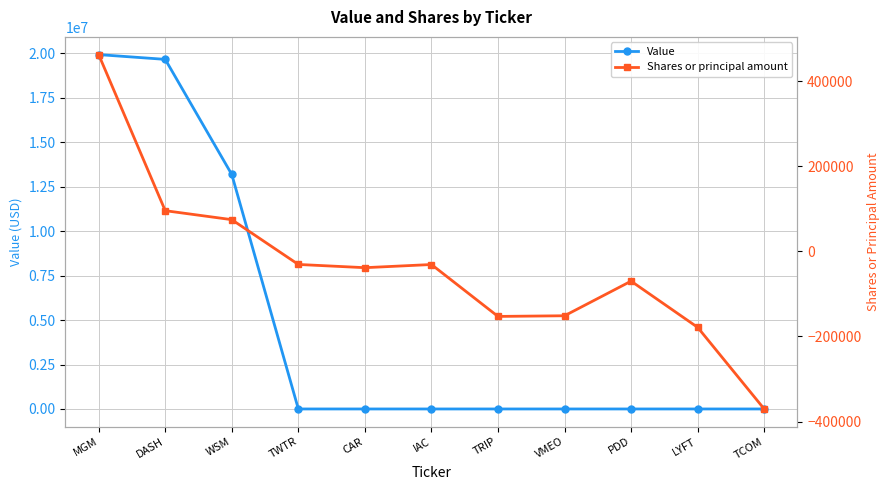

What are all the series names shown in the legend?

Value, Shares or principal amount